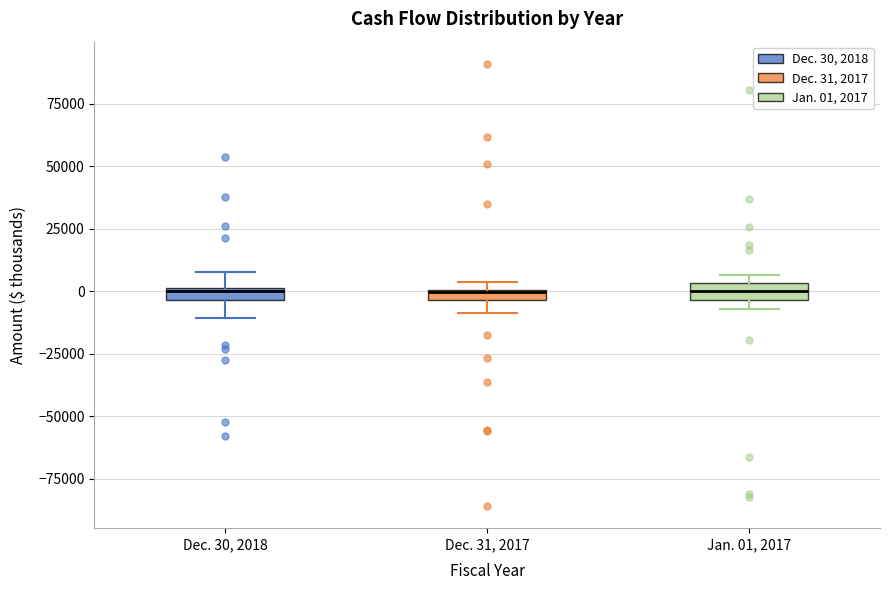

Where is the lower edge of the box for Jan. 01, 2017 on the y-axis? The values are not printed on the chart, so give them approximately, as read against the axis.

-5000